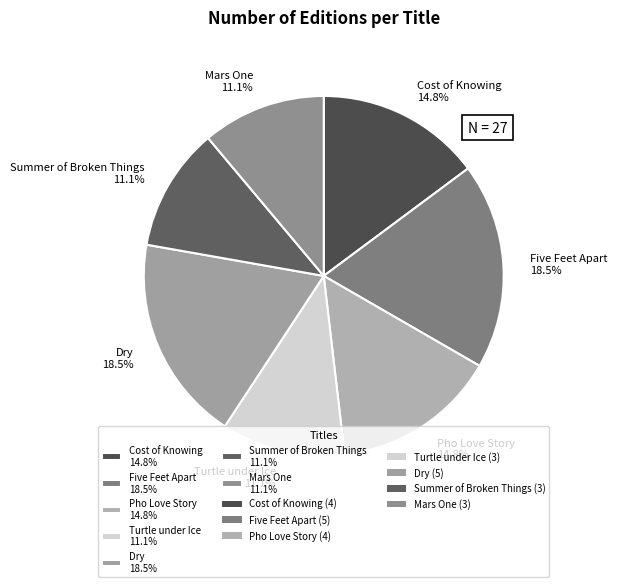

Is it true that Mars One is 11% of the pie?

True